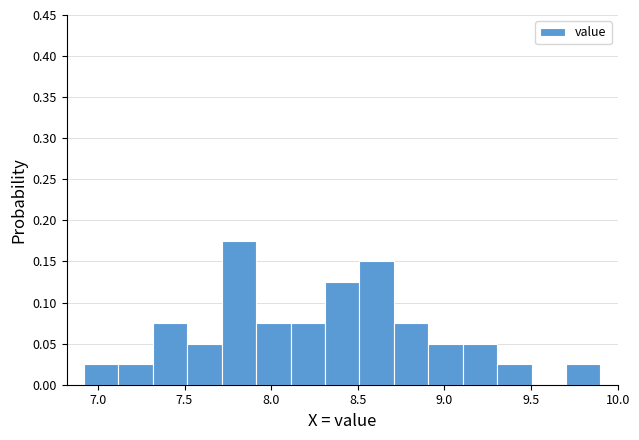

Read against the x-axis, roughly where is the centre of the tallest bar?

7.80